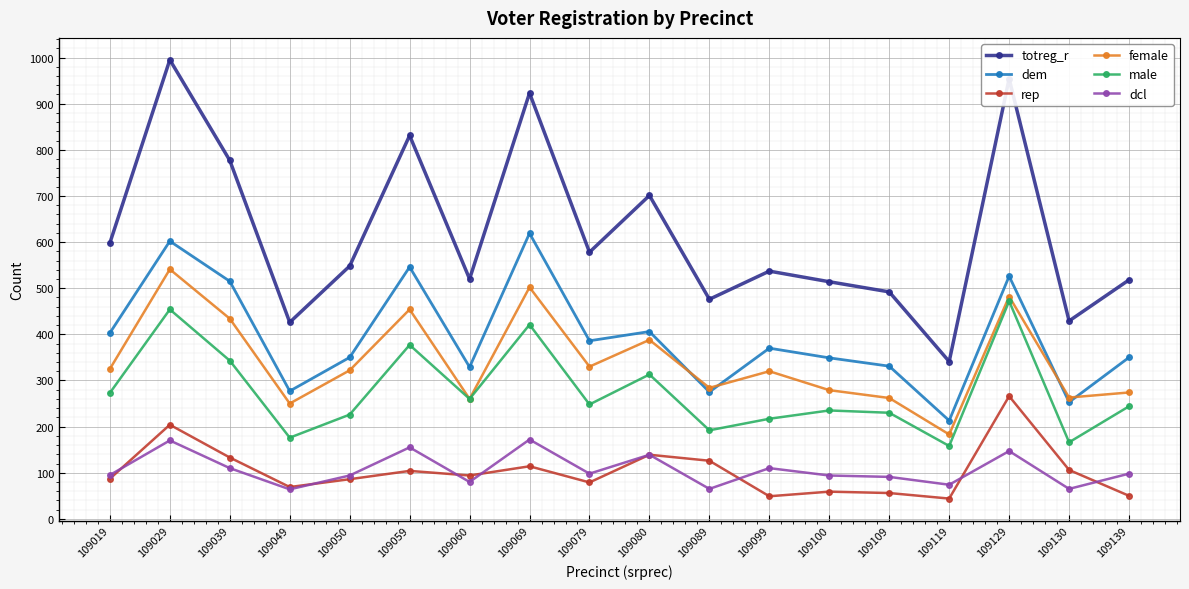

What is the highest value of the rep series?

266